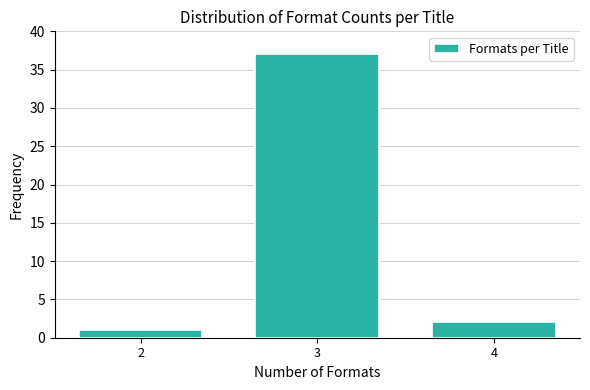

Reading left to right, extract all data points from this chart.

2=1	3=37	4=2